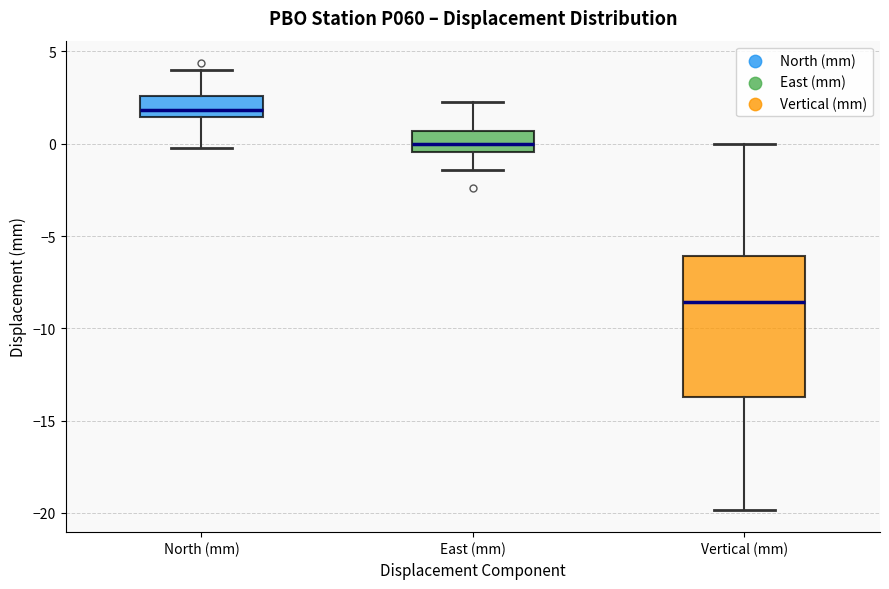

Where does the upper whisker of the box for Vertical (mm) end on the y-axis? The values are not printed on the chart, so give them approximately, as read against the axis.

0.0